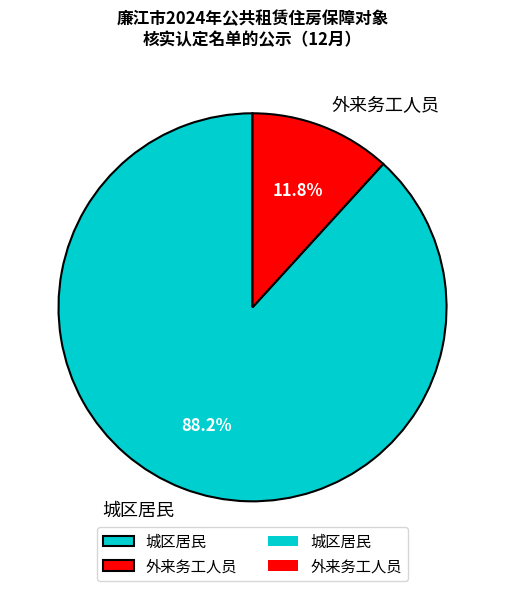

To the nearest percent, what is the average slice percentage?

50%